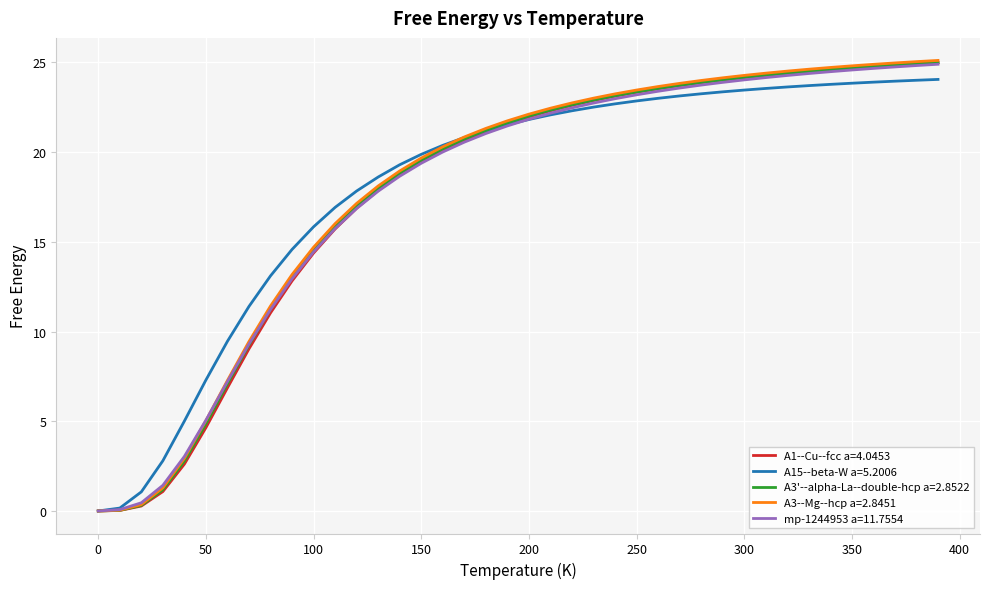

Which series ends up on top after the final intersection of A1--Cu--fcc a=4.0453 and mp-1244953 a=11.7554?

A1--Cu--fcc a=4.0453